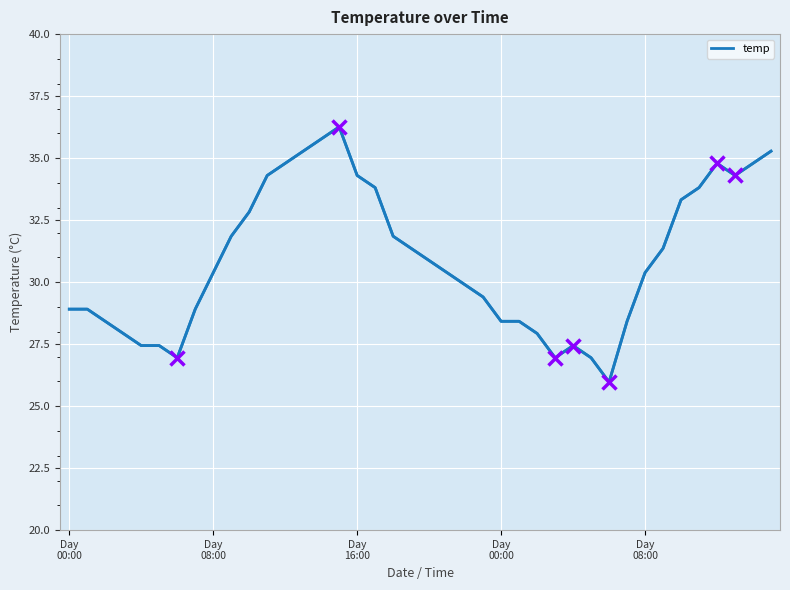

What is the greatest value displayed?

36.3